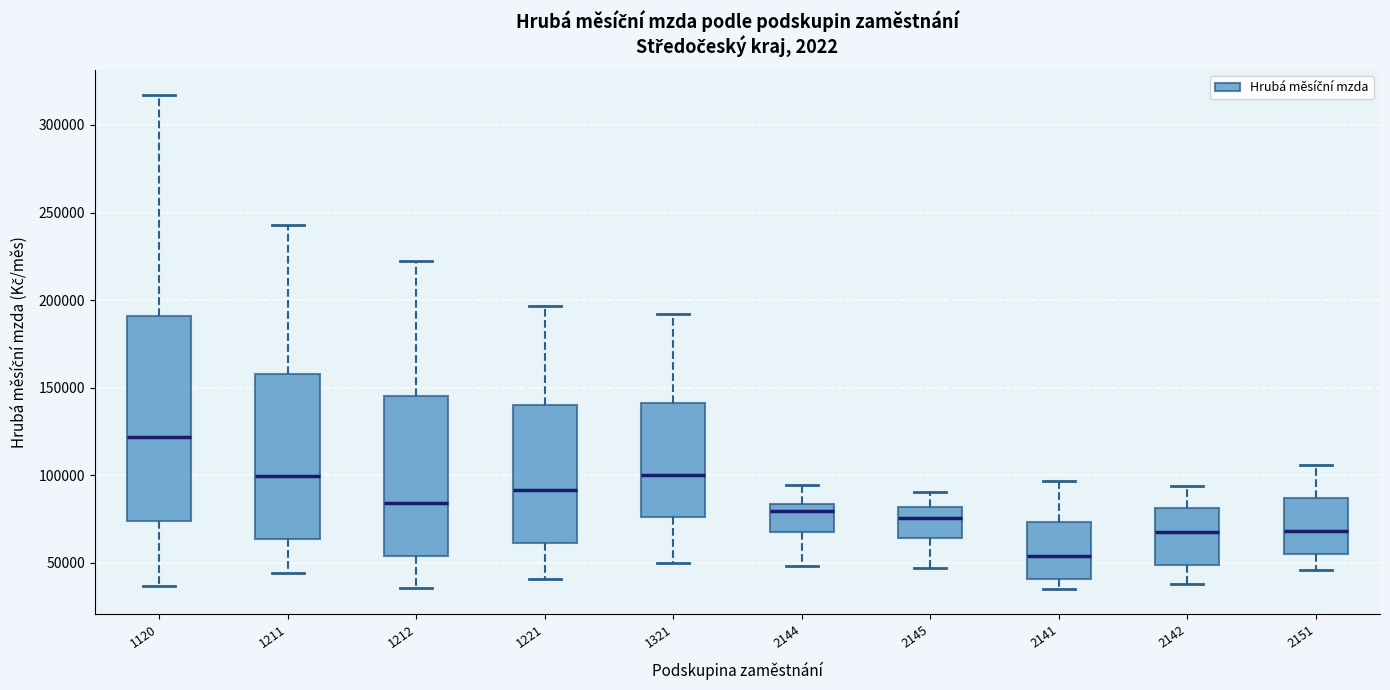

Reading left to right, transcribe this box plot: for each box, give where its median line is, the range the box spans, and where its two whiskers end, as read against the y-axis. The values are not printed on the chart, so give them approximately, as read against the axis.

1120: median 120000, box 75000 to 190000, whiskers 35000 to 315000
1211: median 100000, box 65000 to 160000, whiskers 45000 to 245000
1212: median 85000, box 55000 to 145000, whiskers 35000 to 225000
1221: median 90000, box 60000 to 140000, whiskers 40000 to 195000
1321: median 100000, box 75000 to 140000, whiskers 50000 to 190000
2144: median 80000, box 70000 to 85000, whiskers 50000 to 95000
2145: median 75000, box 65000 to 80000, whiskers 45000 to 90000
2141: median 55000, box 40000 to 75000, whiskers 35000 to 95000
2142: median 70000, box 50000 to 80000, whiskers 40000 to 95000
2151: median 70000, box 55000 to 85000, whiskers 45000 to 105000